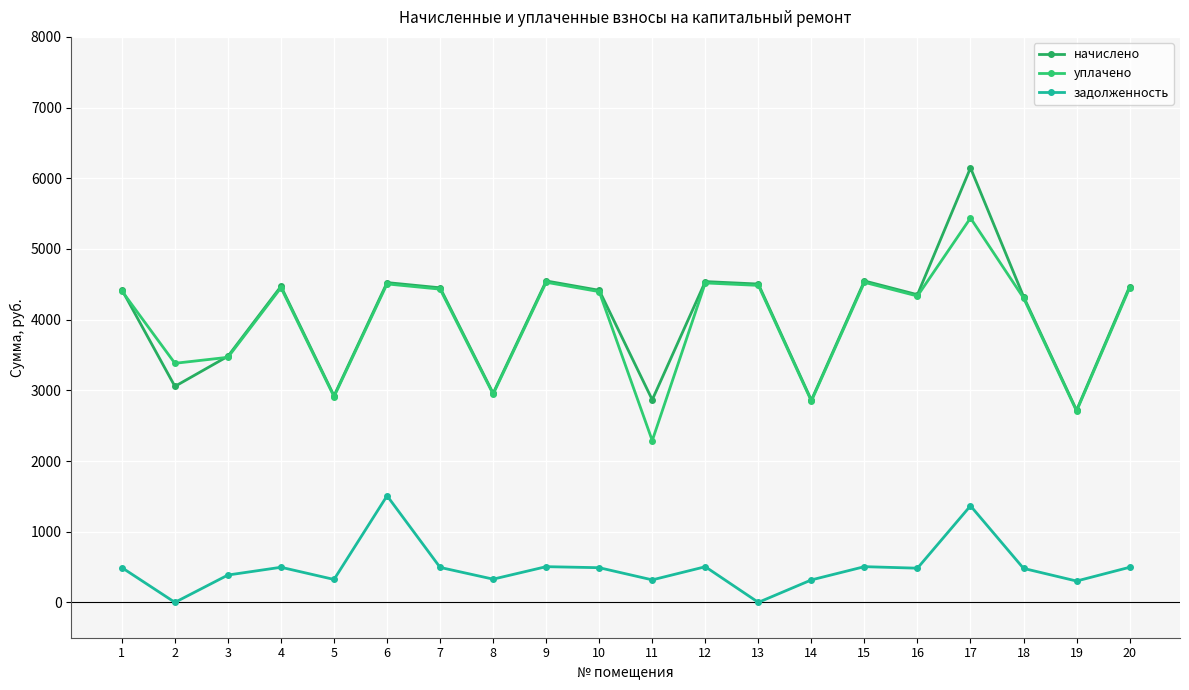

True or false: уплачено and начислено cross at least once.

True